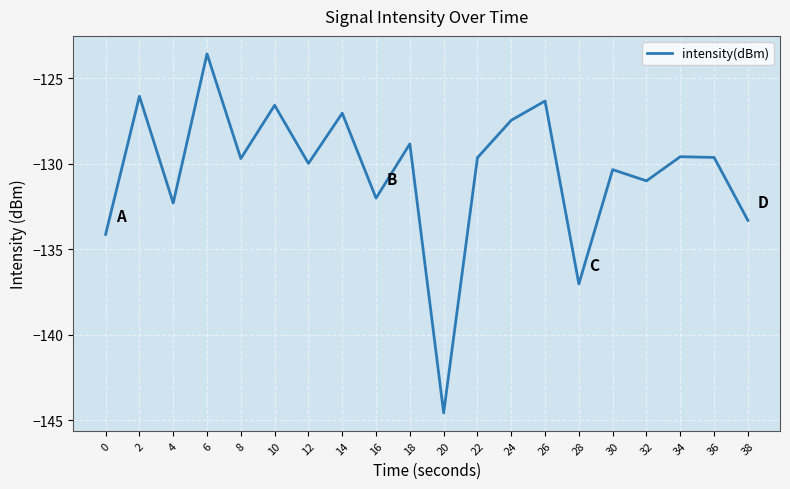

How many interior local peaks (higher than both neighbors) does the data have?

8